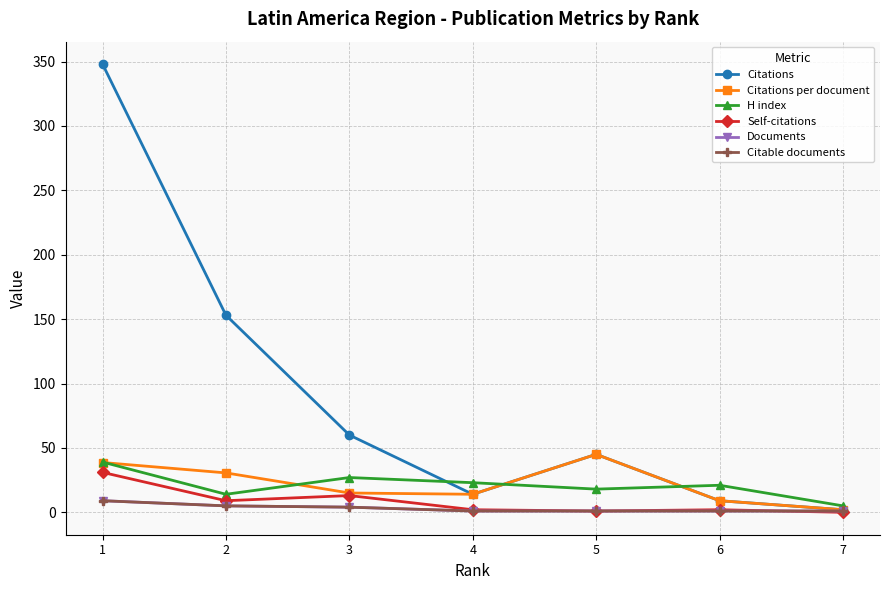

Is this an area chart (filled region under the line)?

No